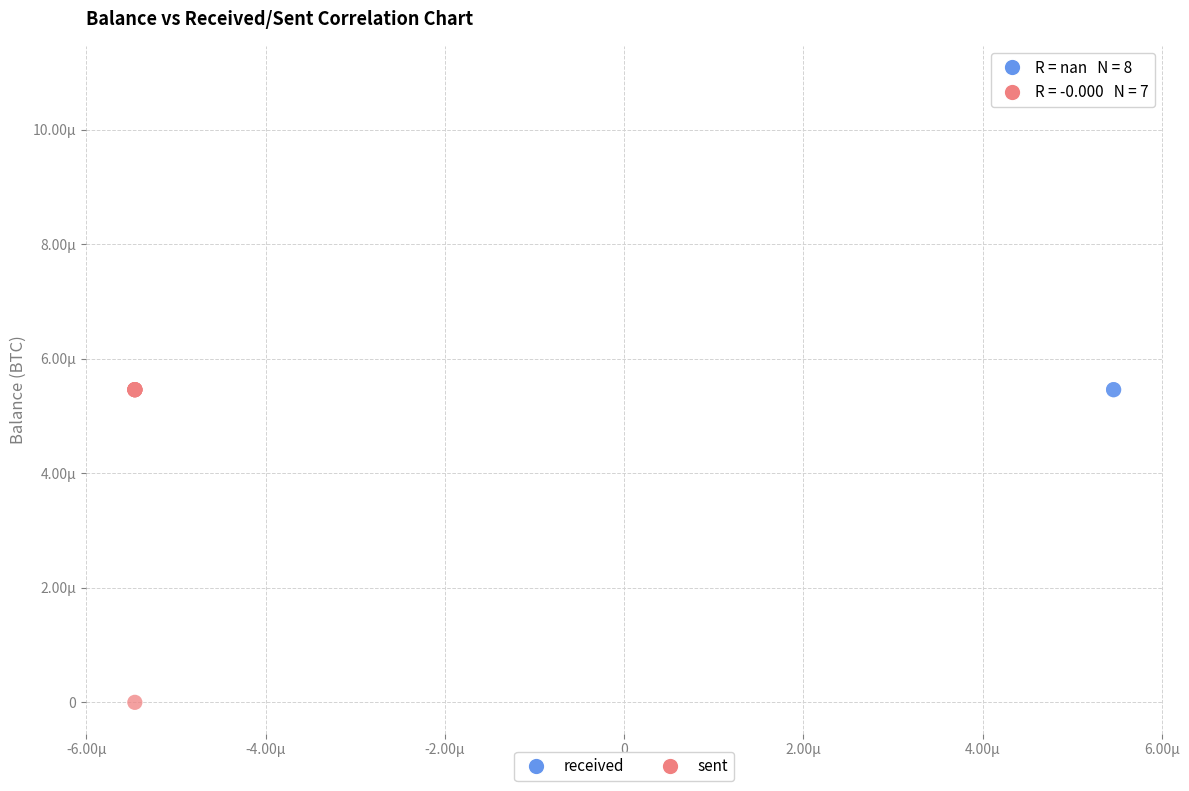

What are all the series names shown in the legend?

received, sent